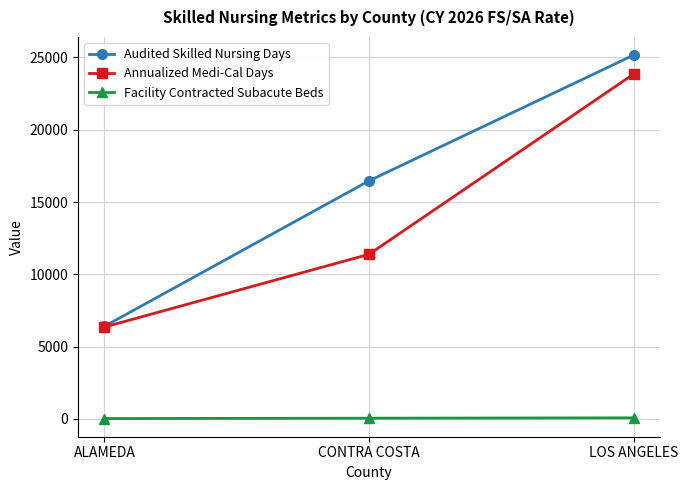

How many Annualized Medi-Cal Days values are between 6360 and 23848?

3